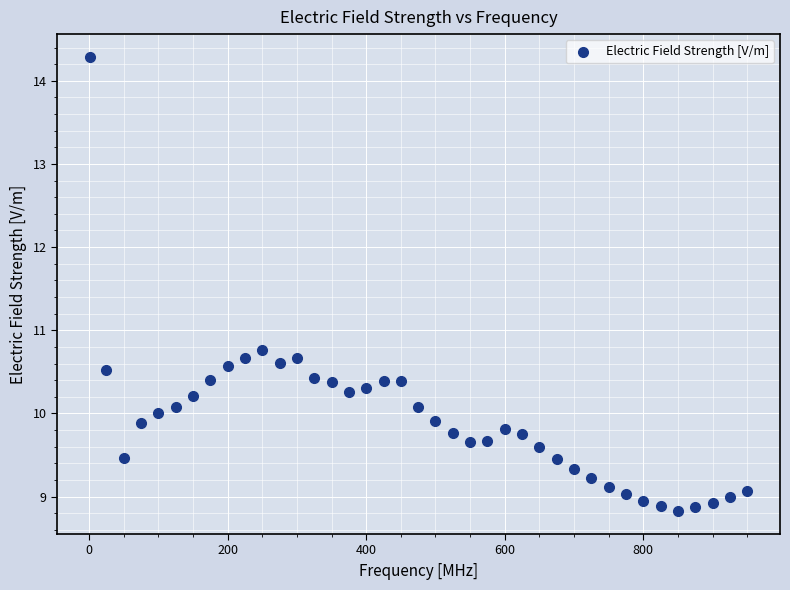

What Y value in the scatter plot is closest to 11?

10.8